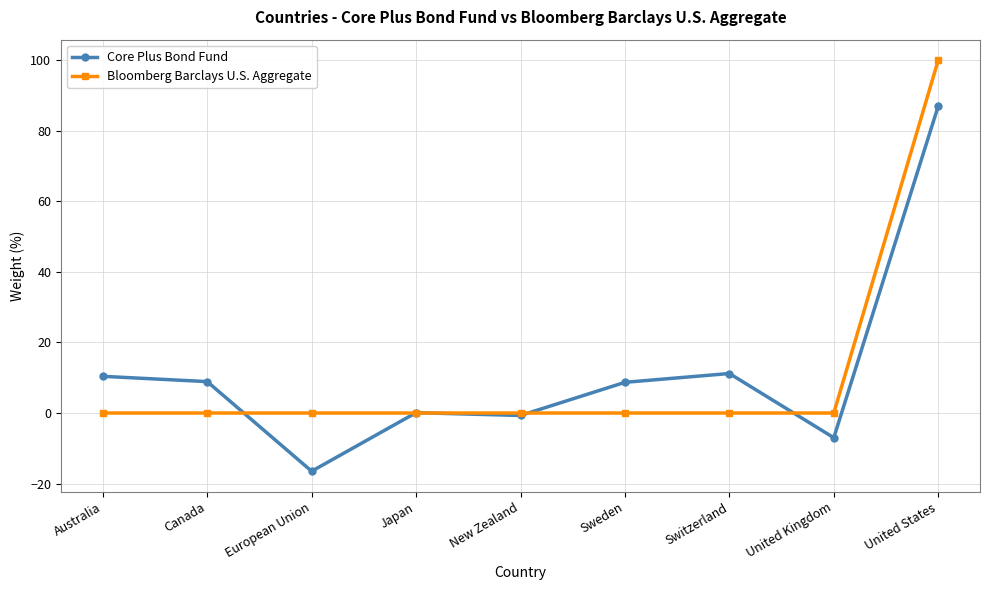

What is the difference between the maximum and minimum values in the Bloomberg Barclays U.S. Aggregate series?

100.0